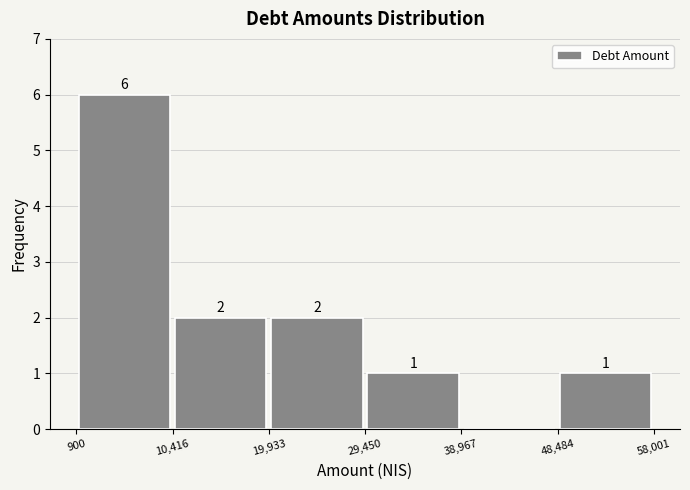

Which range on the x-axis has the tallest bar?

900 to 10,416